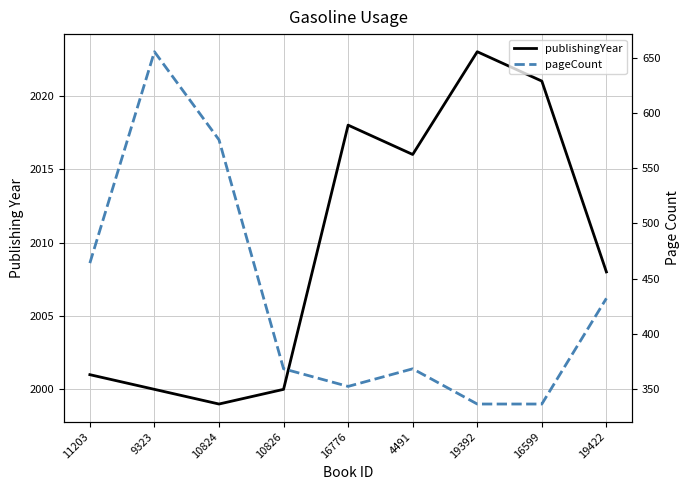

At which category does pageCount reach its first local valley?

16776